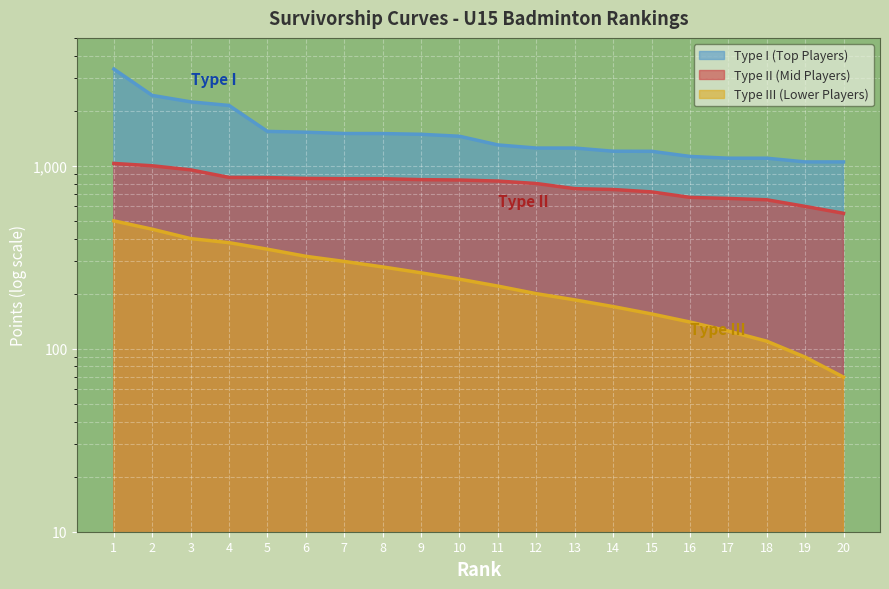

Which series changed the most between 2 and 20?

Type I (Top Players)